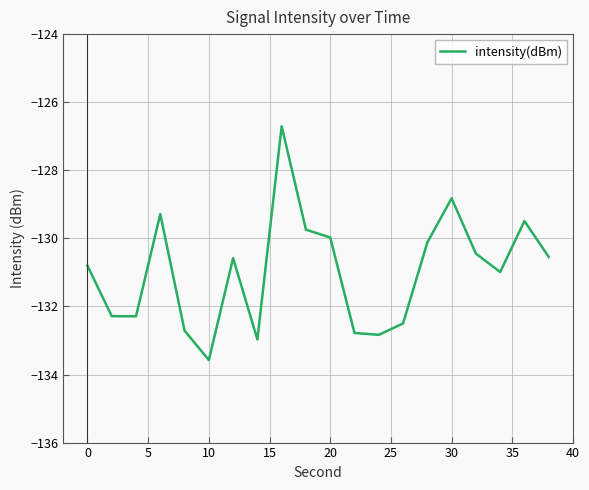

What is the greatest value displayed?

-126.7